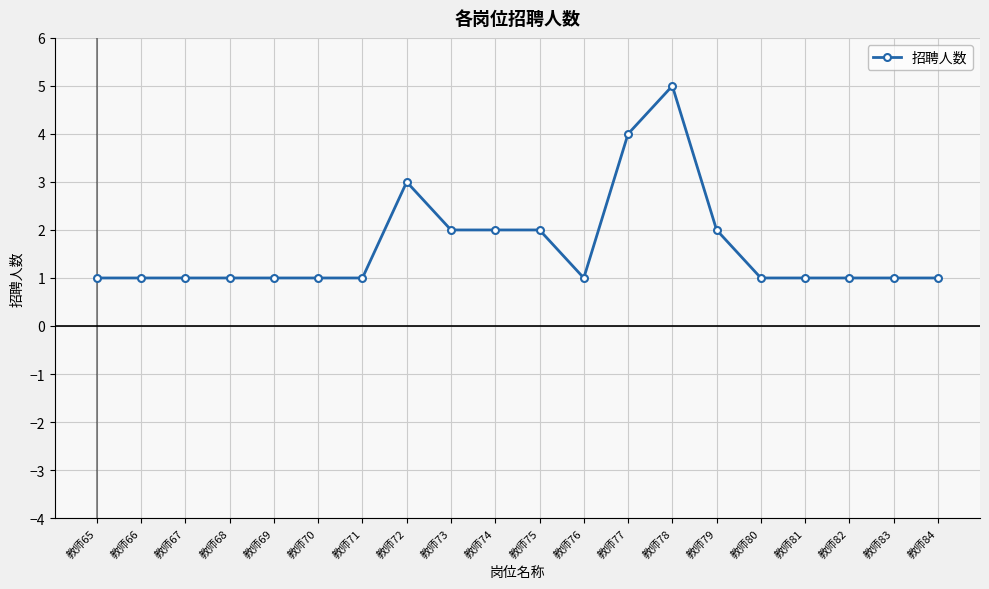

Reading left to right, transcribe all the data shown in this chart.

1	1	1	1	1	1	1	3	2	2	2	1	4	5	2	1	1	1	1	1